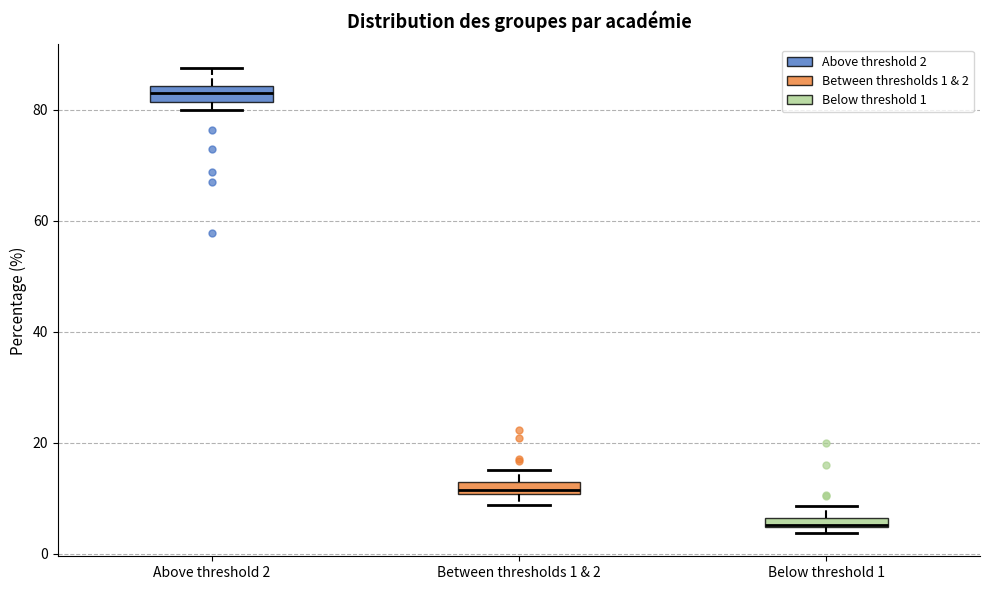

Where is the upper edge of the box for Above threshold 2 on the y-axis? The values are not printed on the chart, so give them approximately, as read against the axis.

84